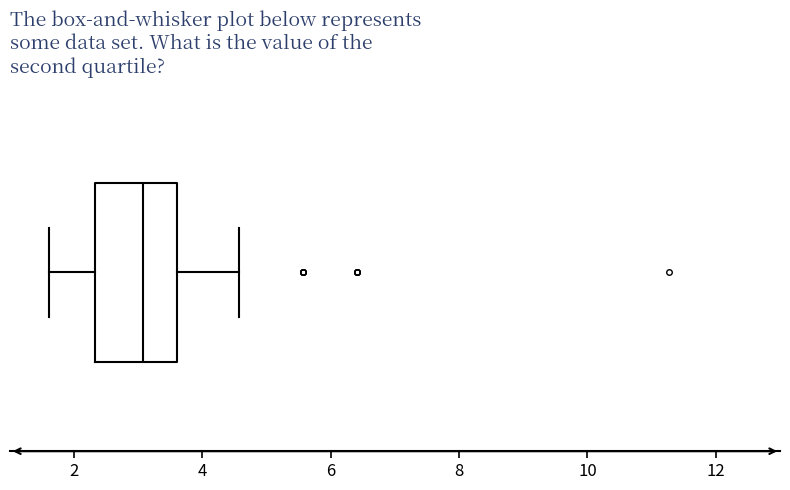

Read this box plot against the x-axis: the position of the median line, the range covered by the box, and the ends of both whiskers. The values are not printed on the chart, so give them approximately, as read against the axis.

median 3.0, box 2.4 to 3.6, whiskers 1.6 to 4.6